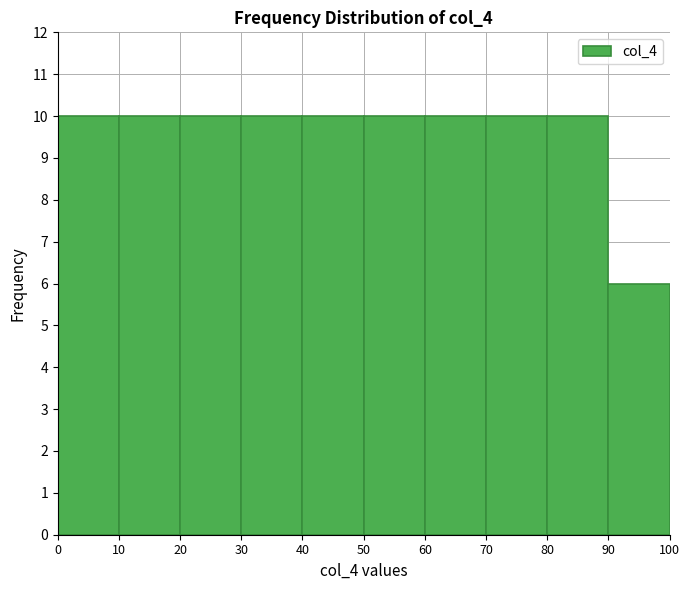

How tall is the bar that spans 0 to 10 on the x-axis? The values are not printed on the chart, so give them approximately, as read against the axis.

10